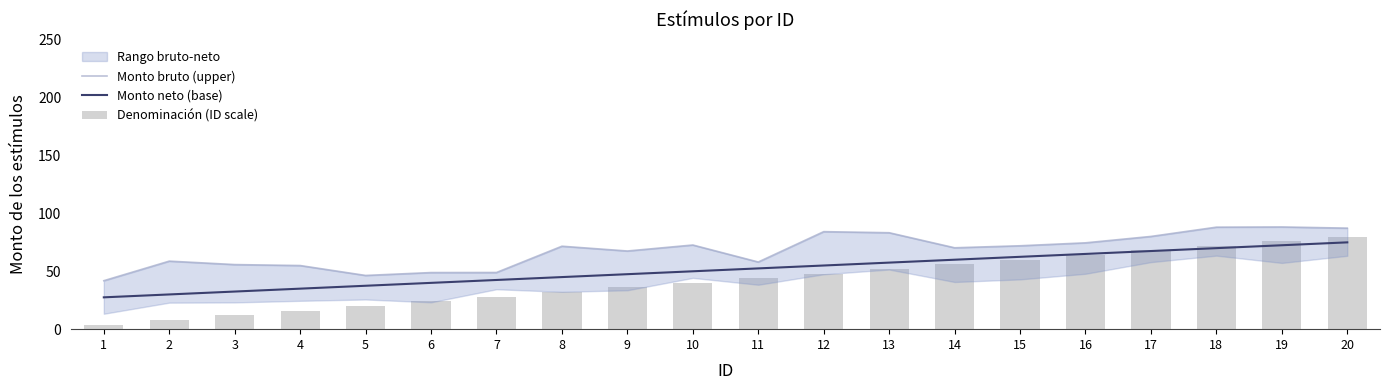

What is the difference between the maximum and second lowest values in the Monto bruto (upper) series?

41.9